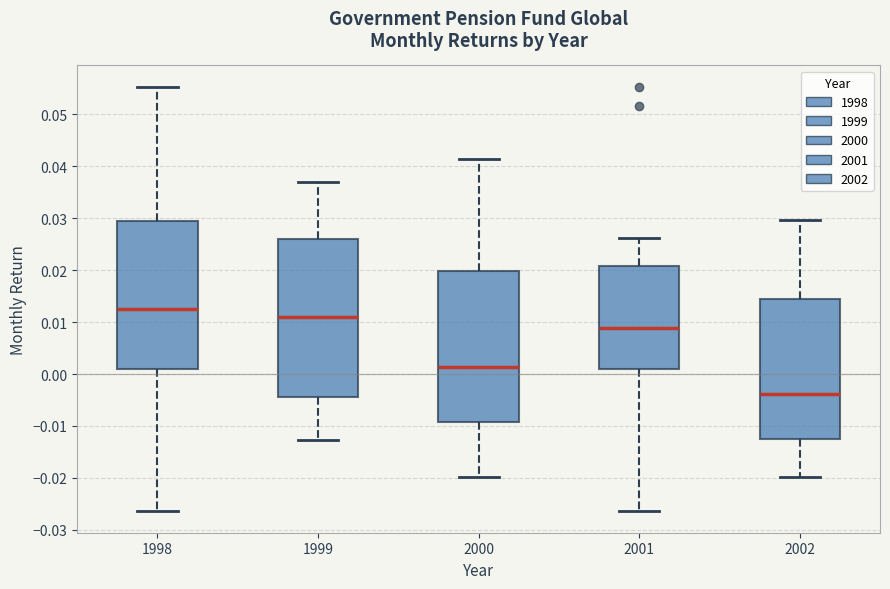

Comparing the boxes themselves (not the whiskers), which one is the tallest?

1999